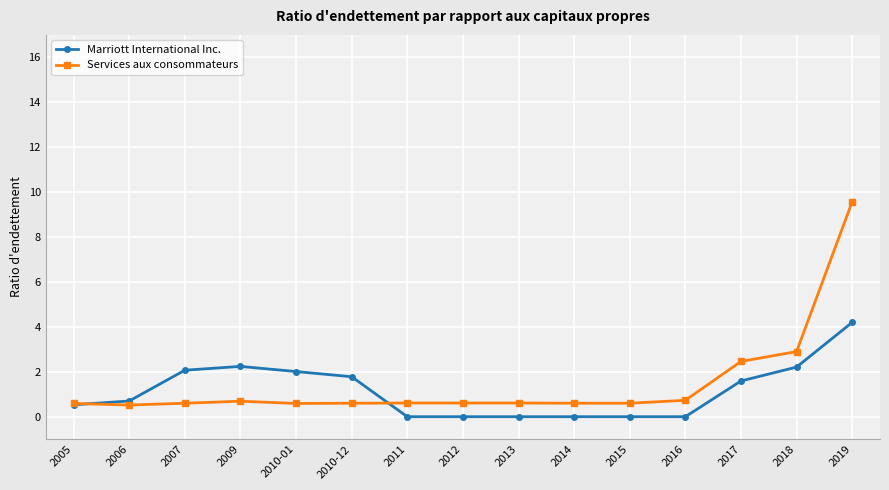

After their last crossing, which series has the higher values: Marriott International Inc. or Services aux consommateurs?

Services aux consommateurs